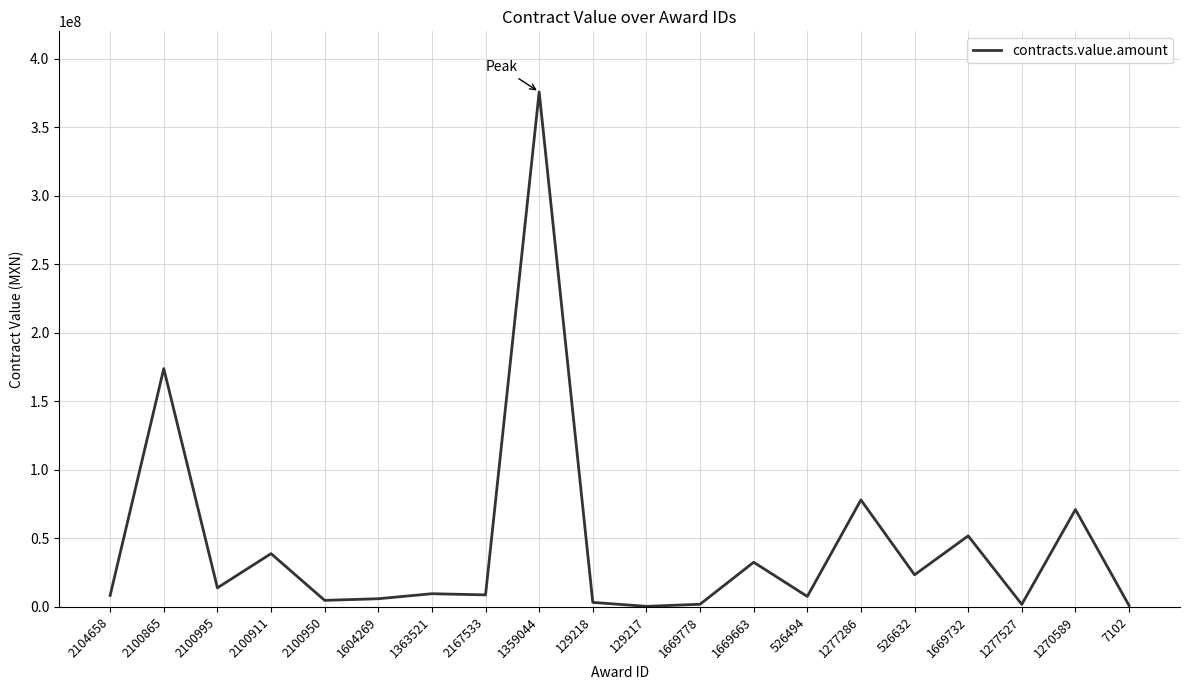

The chart shows a value of 9089709.4 at 526632. True or false?

False